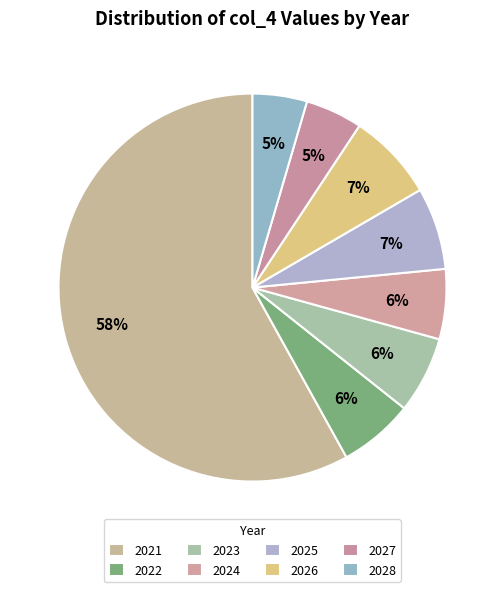

What percentage is the 2026 slice, to the nearest percent?

7%